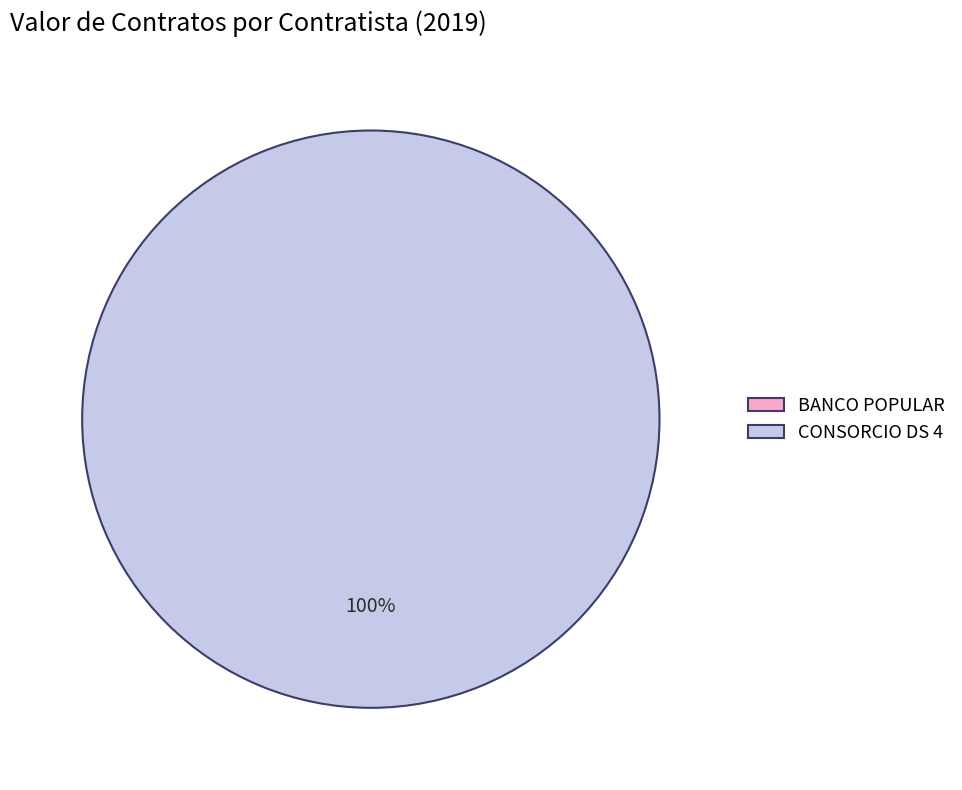

Which category has the smallest portion of the pie?

BANCO POPULAR